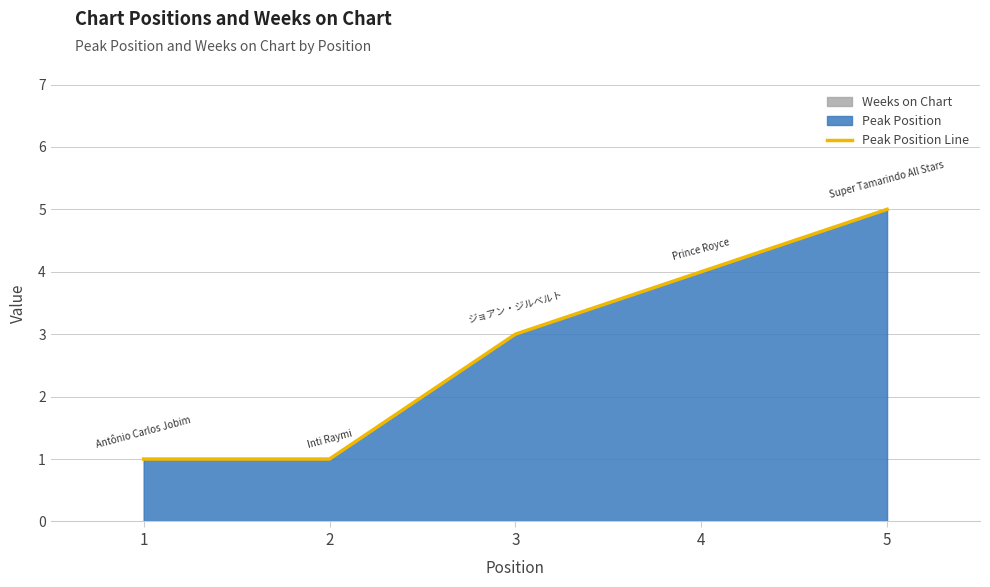

Rank the categories by value from lowest to highest.

1, 2, 3, 4, 5